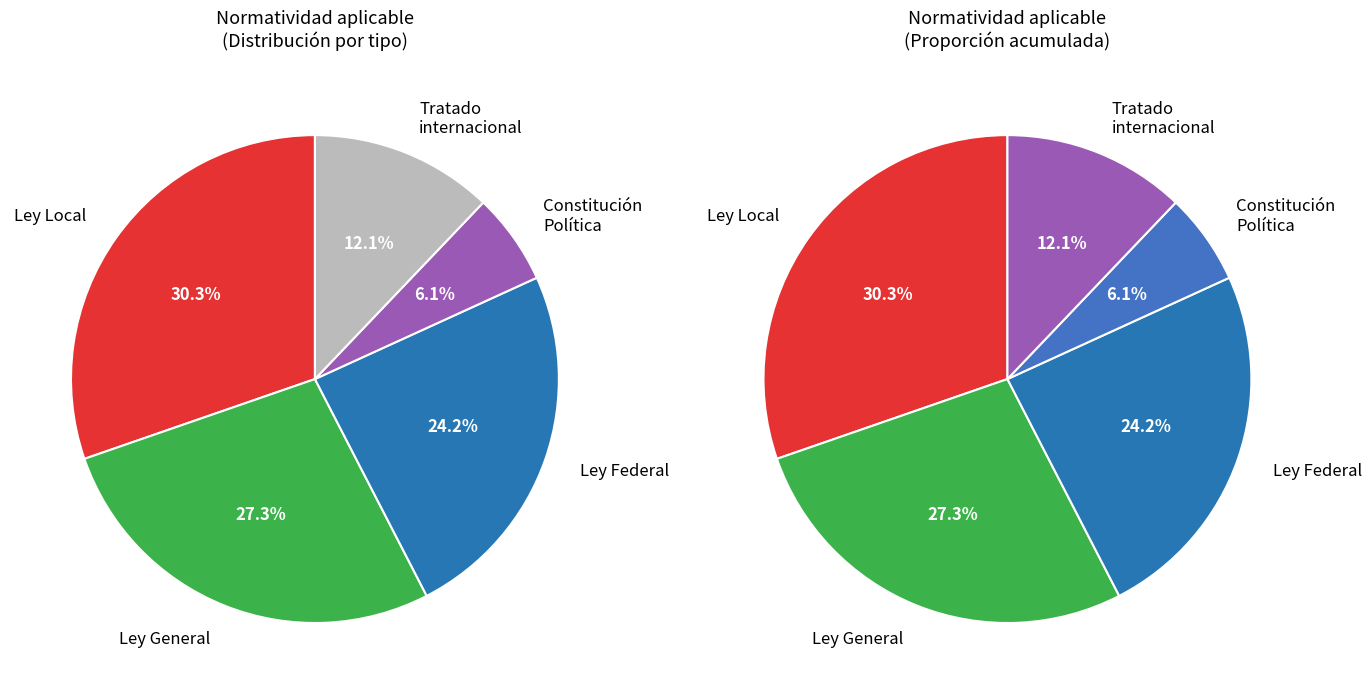

Does any single category account for the majority?

No